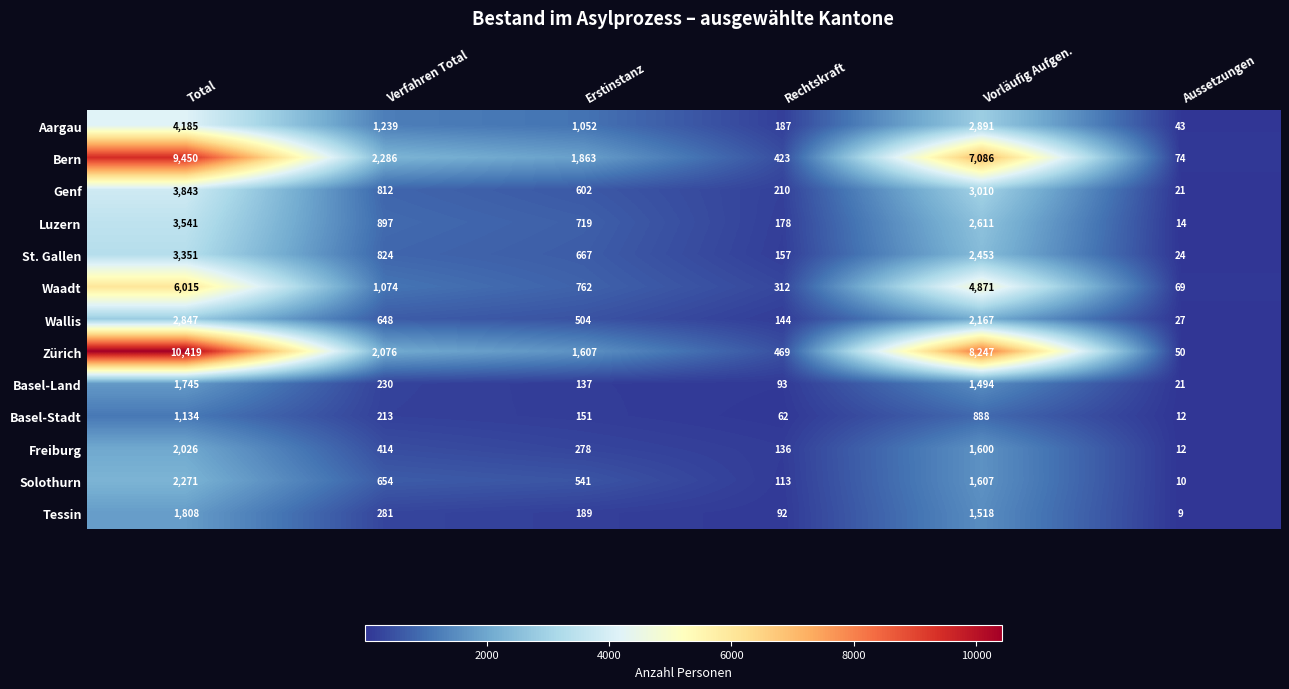

List the series in order of their peak value, highest first.

Zürich, Bern, Waadt, Aargau, Genf, Luzern, St. Gallen, Wallis, Solothurn, Freiburg, Tessin, Basel-Land, Basel-Stadt